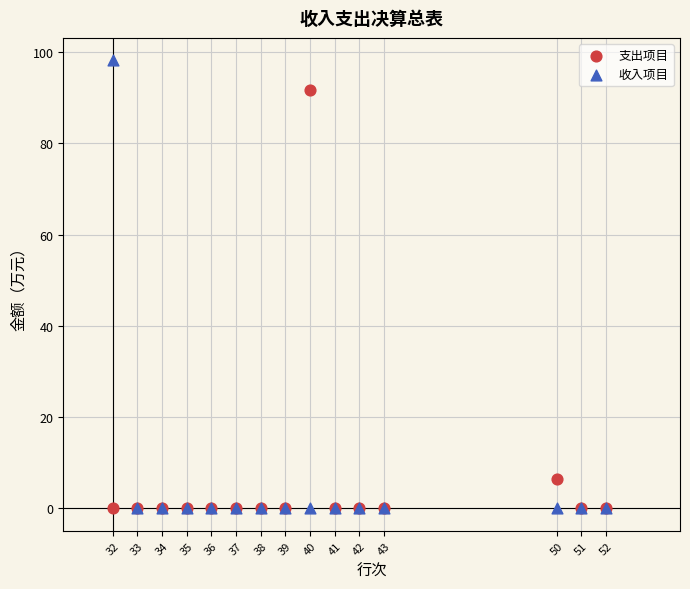

In the 支出项目 series, what Y value is closest to 45?

6.4